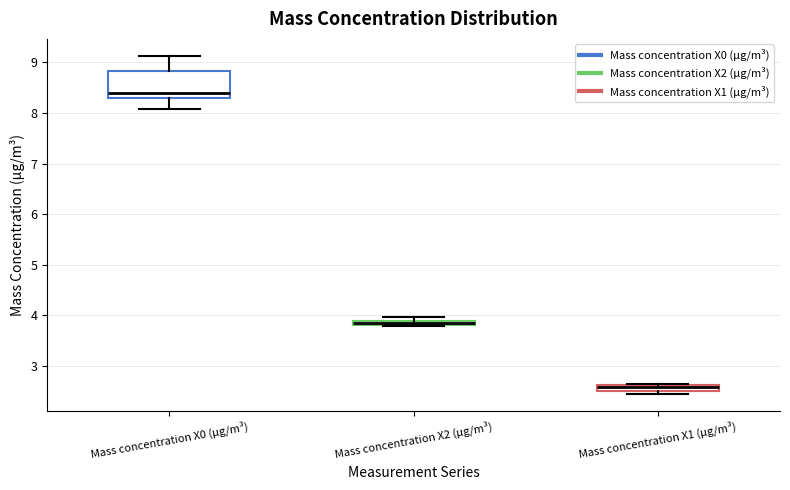

Where is the upper edge of the box for Mass concentration X0 (μg/m³) on the y-axis? The values are not printed on the chart, so give them approximately, as read against the axis.

8.8